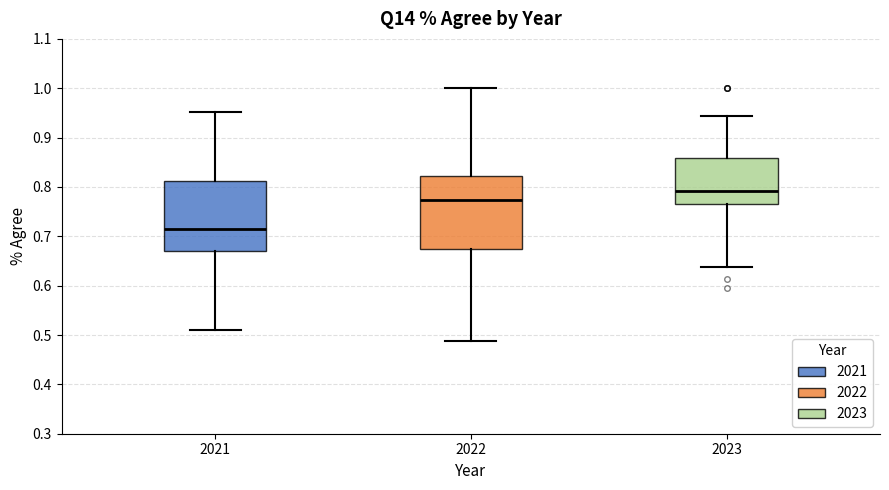

Which box has the lowest median line?

2021